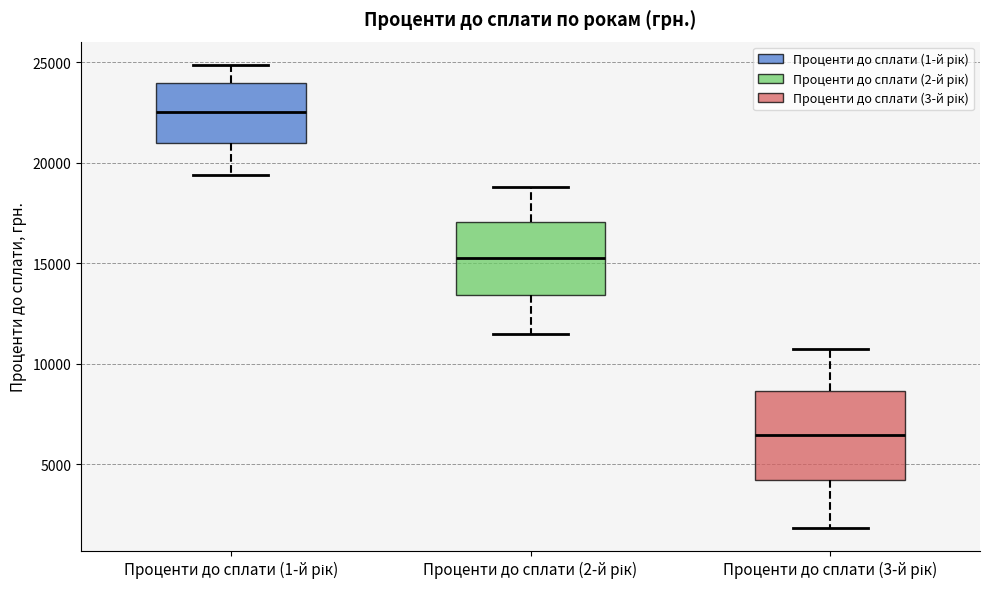

Where is the lower edge of the box for Проценти до сплати (1-й рік) on the y-axis? The values are not printed on the chart, so give them approximately, as read against the axis.

21000